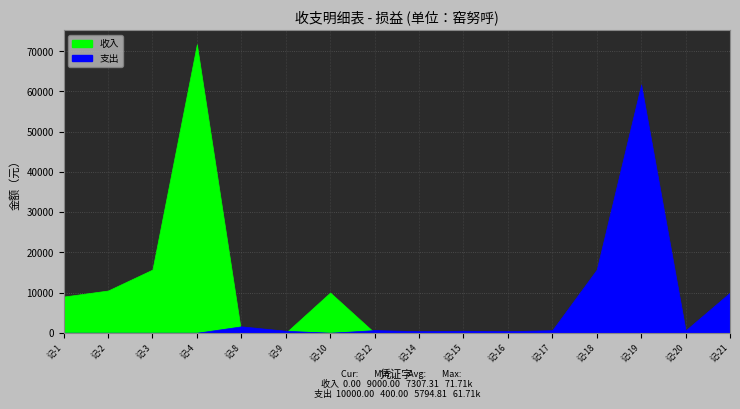

Rank the series by their average value, from lowest to highest.

支出, 收入